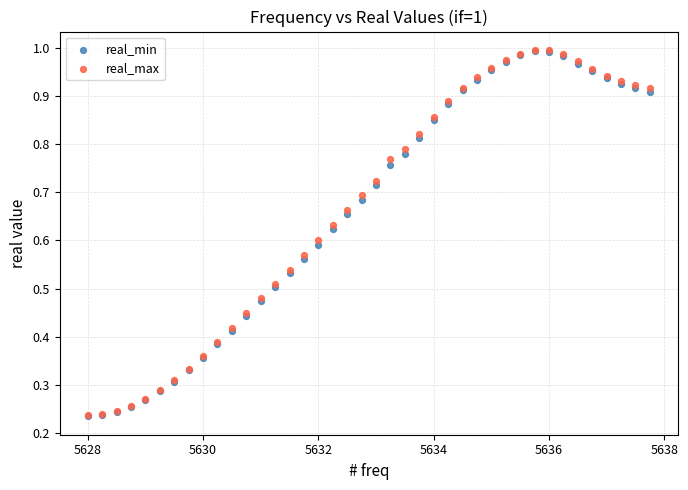

What are all the series names shown in the legend?

real_min, real_max